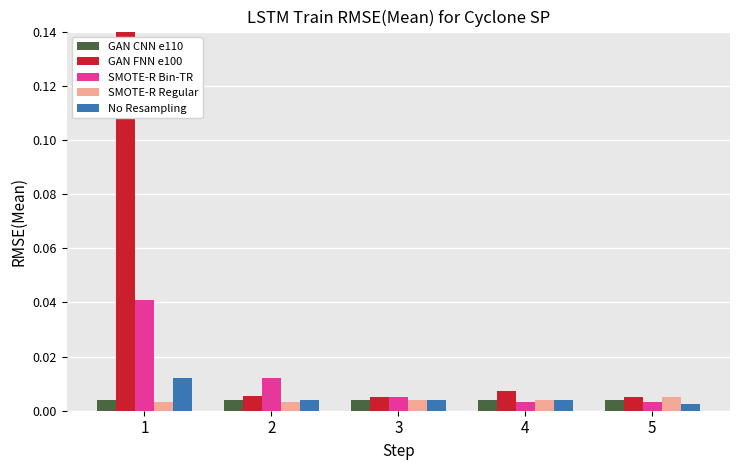

Which series has the widest spread of values?

GAN FNN e100